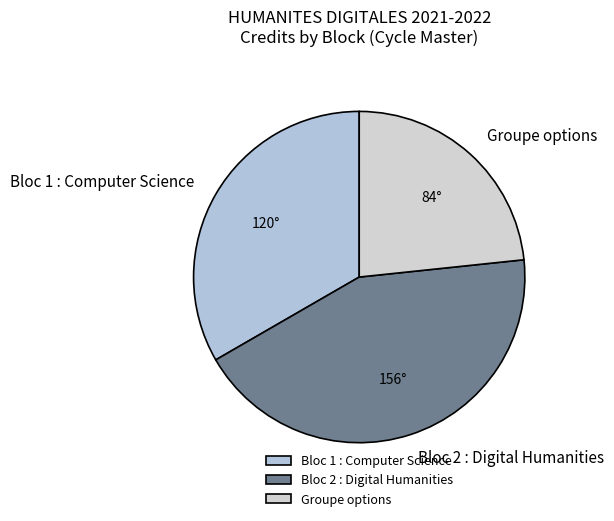

Approximately how many times larger is the value at Bloc 2 : Digital Humanities compared to Bloc 1 : Computer Science?

1.3